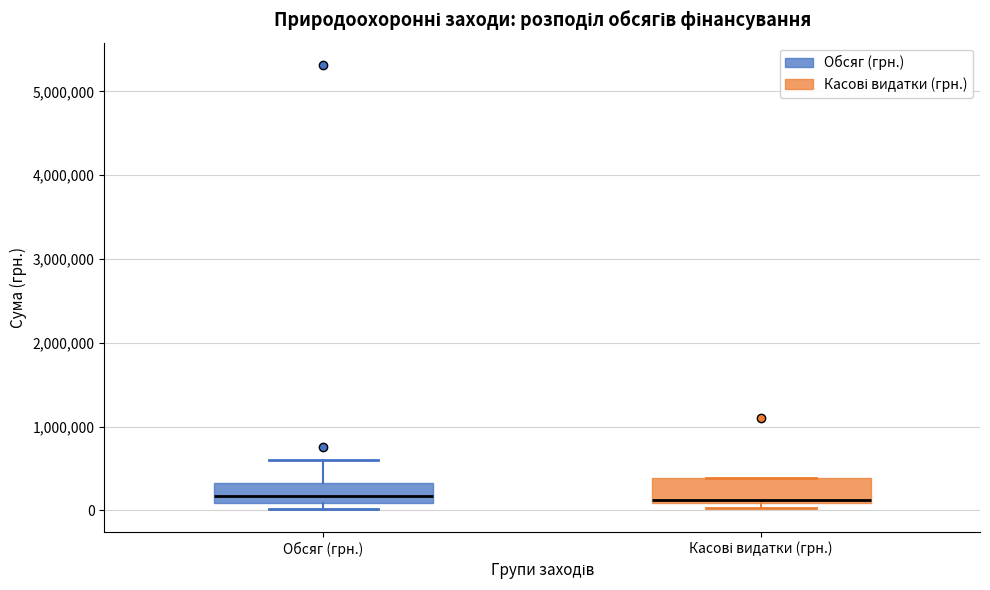

Reading left to right, transcribe this box plot: for each box, give where its median line is, the range the box spans, and where its two whiskers end, as read against the y-axis. The values are not printed on the chart, so give them approximately, as read against the axis.

Обсяг (грн.): median 200000, box 100000 to 300000, whiskers 0 to 600000
Касові видатки (грн.): median 100000 (just above the box's lower edge), box 100000 to 400000, whiskers 0 to 400000